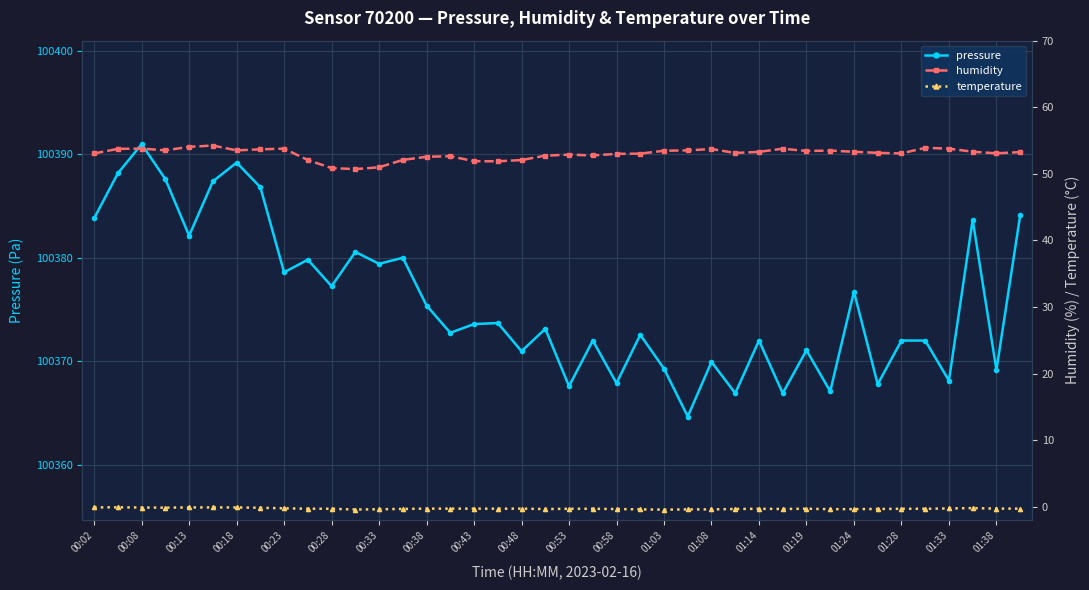

At which category does pressure reach its first local peak?

00:08